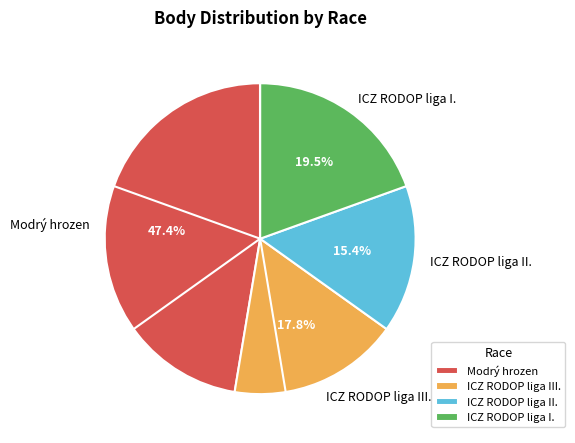

True or false: ICZ RODOP liga III. accounts for 4% of the total.

False